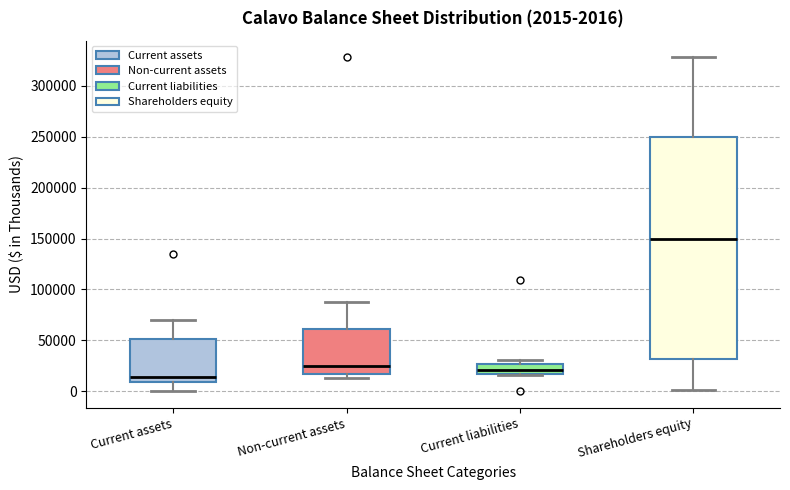

Comparing the boxes themselves (not the whiskers), which one is the tallest?

Shareholders equity